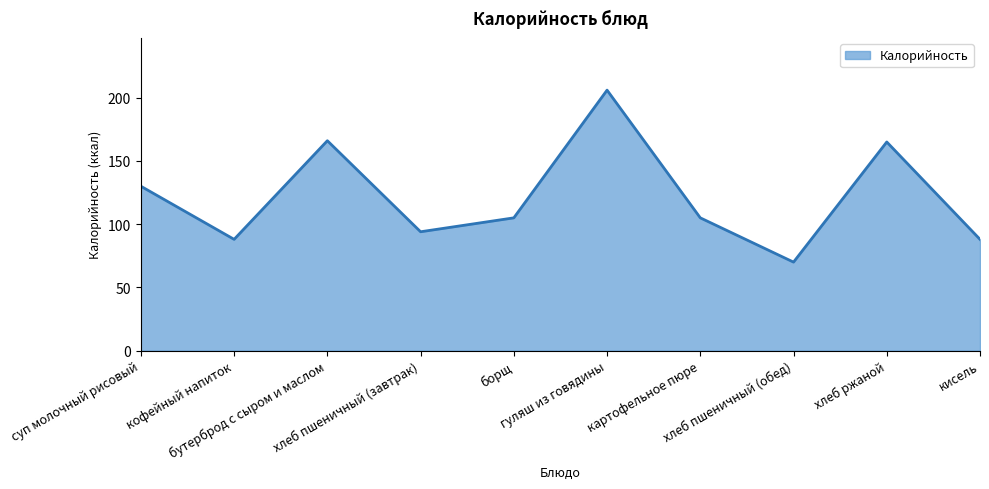

Where is the first local minimum?

кофейный напиток